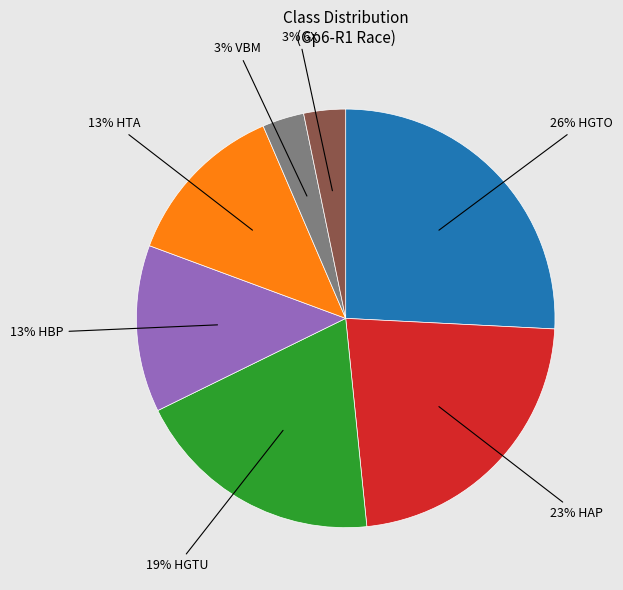

How many segments does this pie chart have?

7